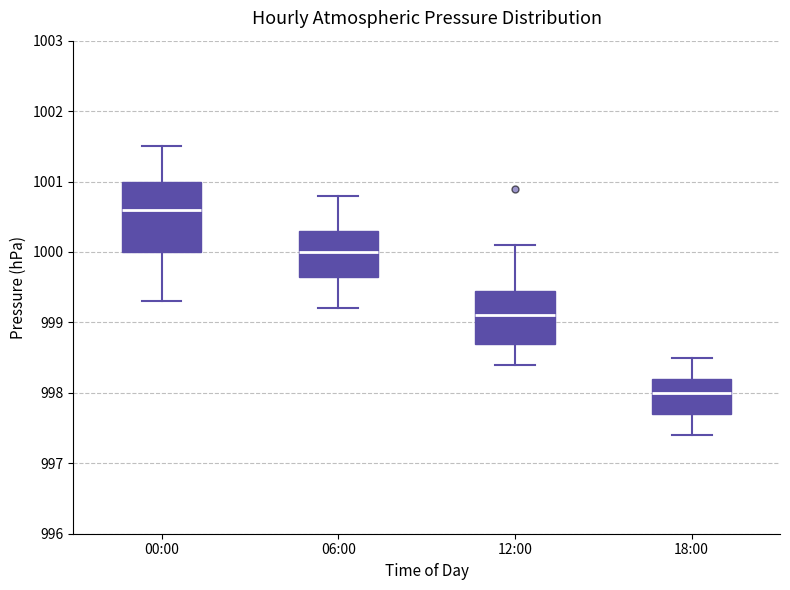

Comparing the boxes themselves (not the whiskers), which one is the tallest?

00:00